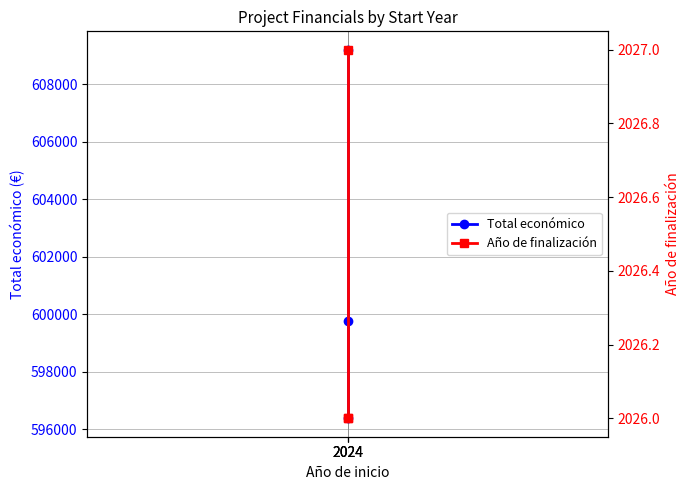

Is this an area chart (filled region under the line)?

No